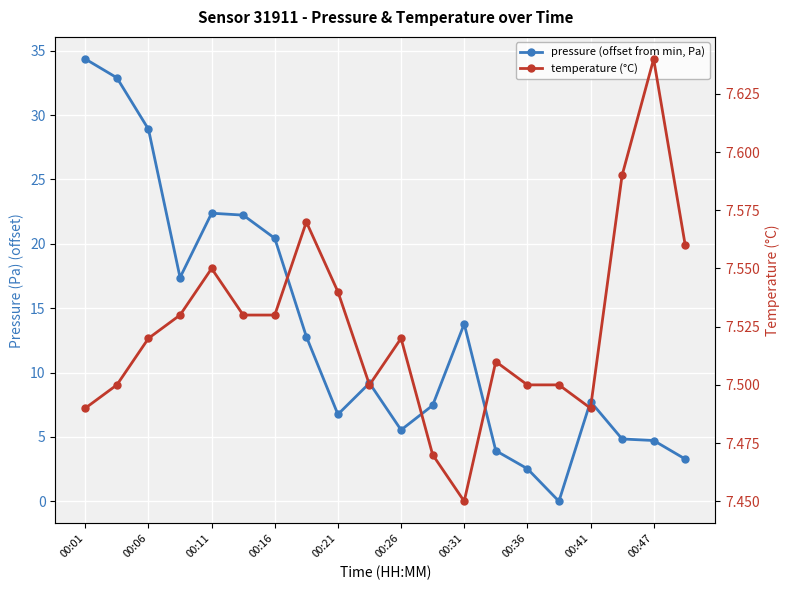

What is the label of the 4th point from the left?

00:16